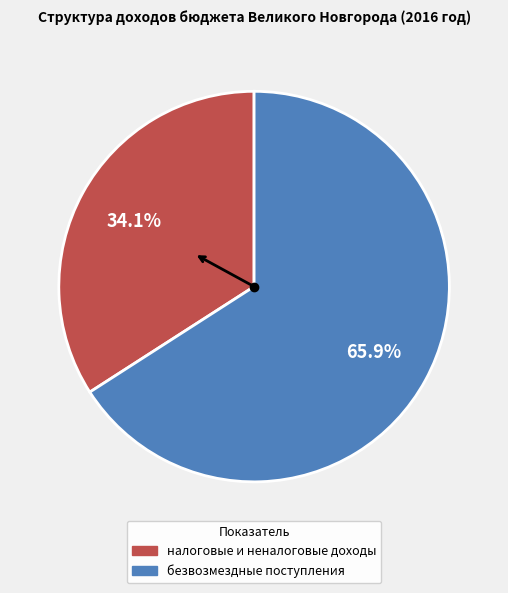

Count the number of slices in the pie.

2